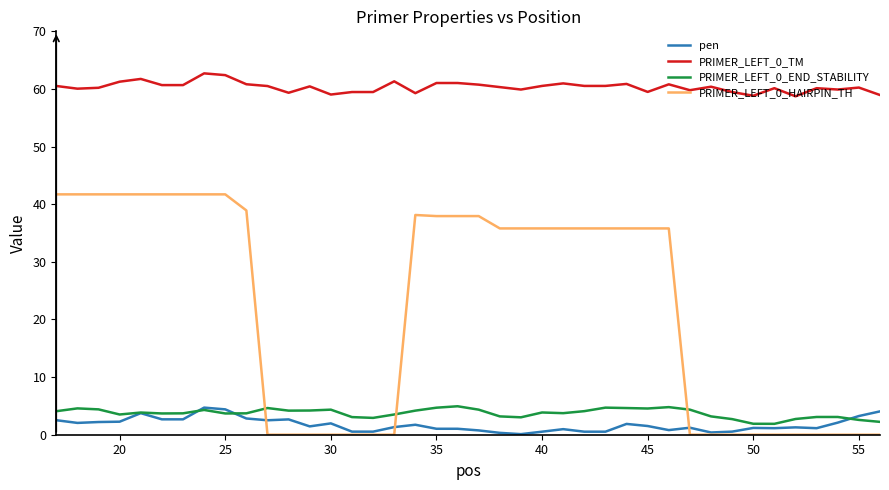

What is the difference between the second highest and second lowest values in the PRIMER_LEFT_0_END_STABILITY series?

2.9